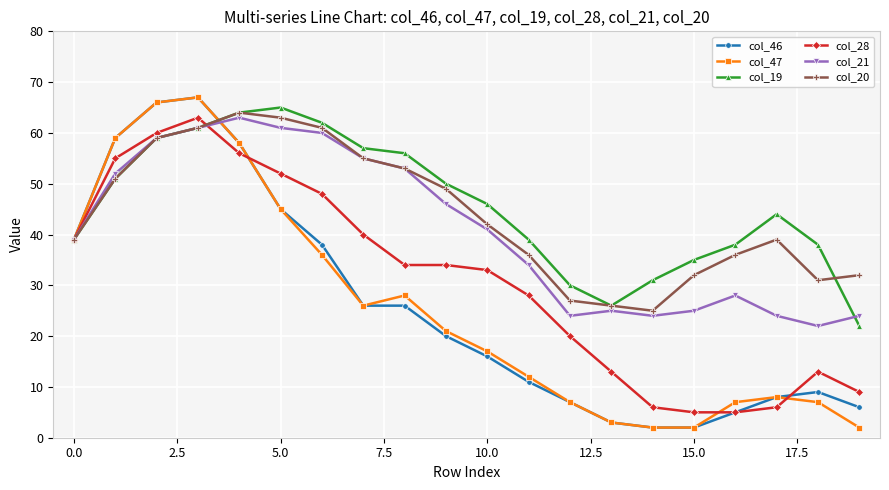

What is the highest value of the col_19 series?

65